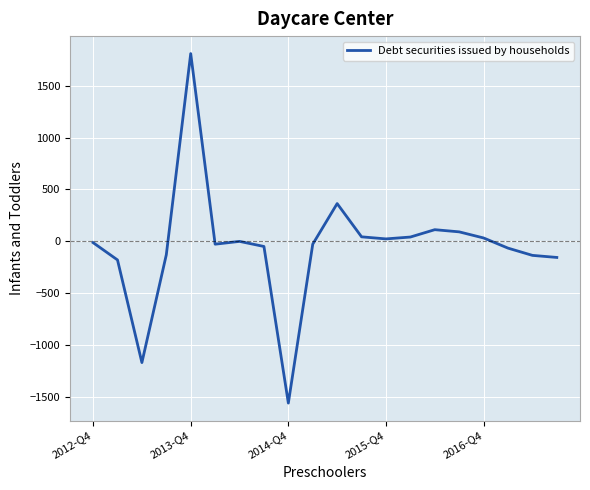

What is the minimum value shown in the chart?

-1563